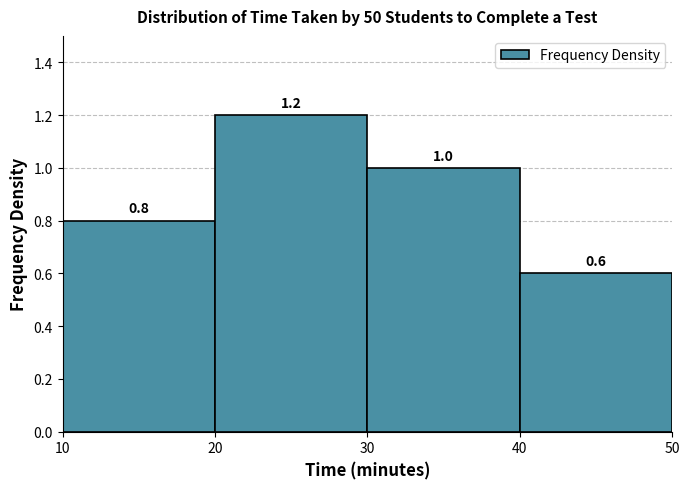

Which range on the x-axis has the tallest bar?

20 to 30